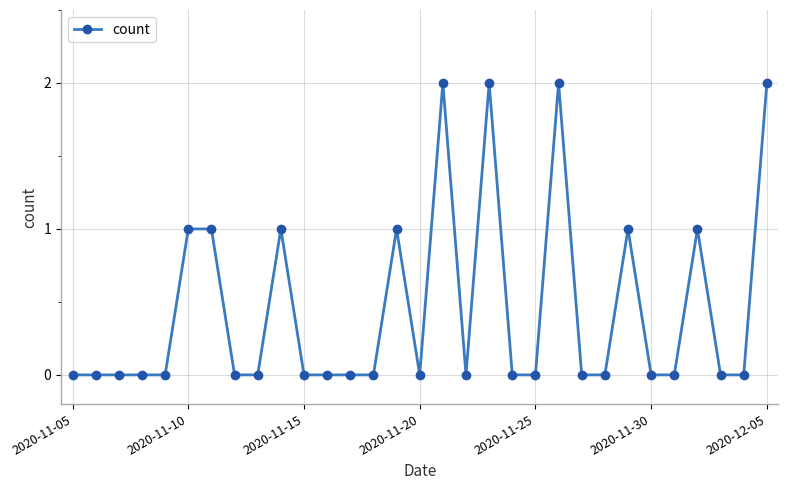

What is the value of the 31st point from the left?

2